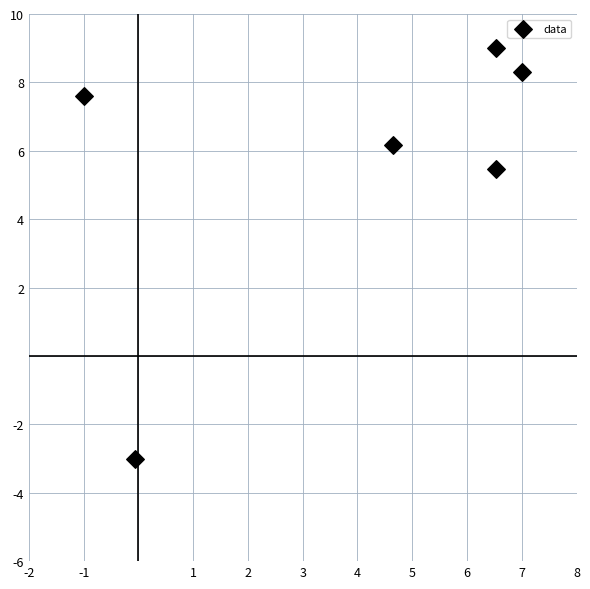

What Y value in the scatter plot is closest to 3?

5.5